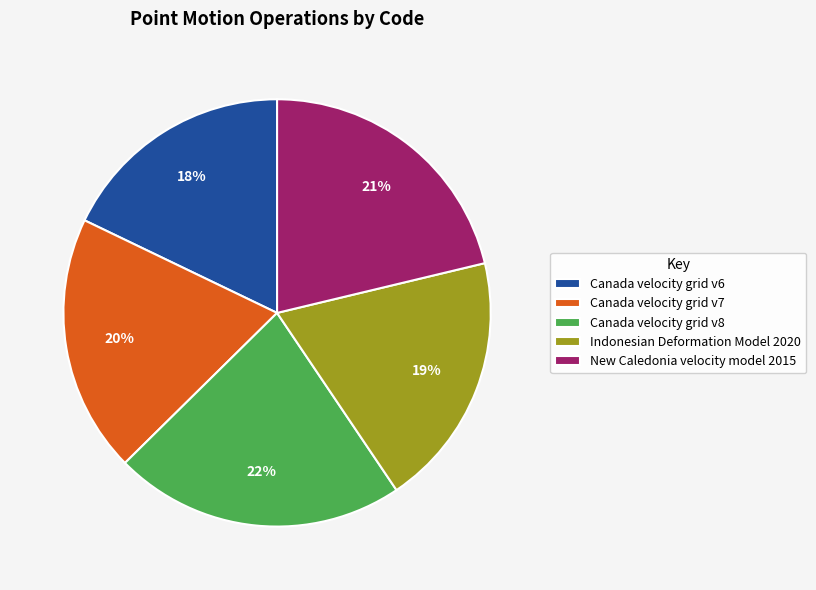

To the nearest percent, what is the difference between the New Caledonia velocity model 2015 and Canada velocity grid v6 slice percentages?

3%